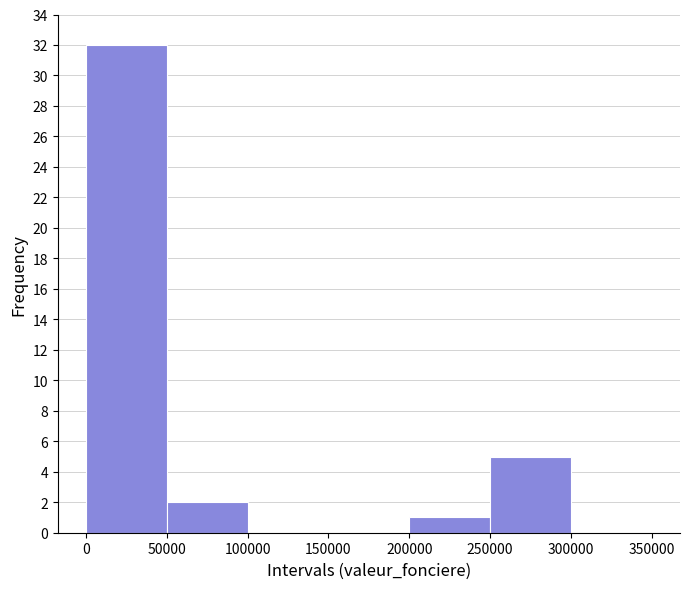

Reading left to right, list every bar in this chart as the range it spans on the x-axis followed by its height. The values are not printed on the chart, so give them approximately, as read against the axis.

0 to 50000: 32
50000 to 100000: 2
100000 to 150000: 0
150000 to 200000: 0
200000 to 250000: 1
250000 to 300000: 5
300000 to 350000: 0